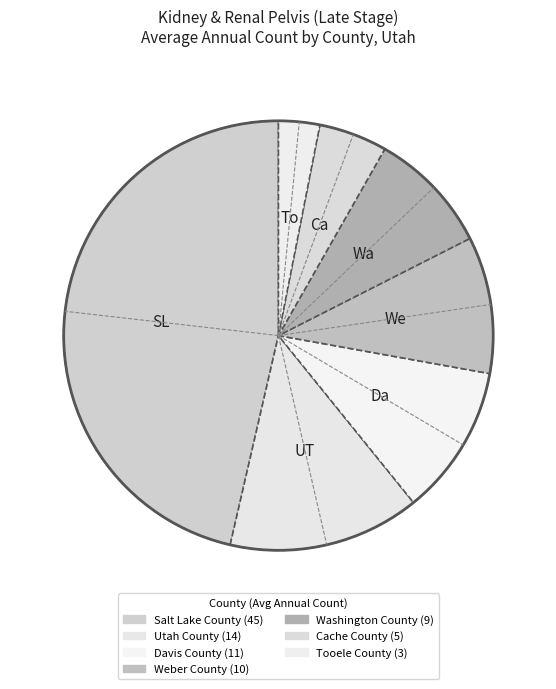

To the nearest percent, what is the average slice percentage?

14%